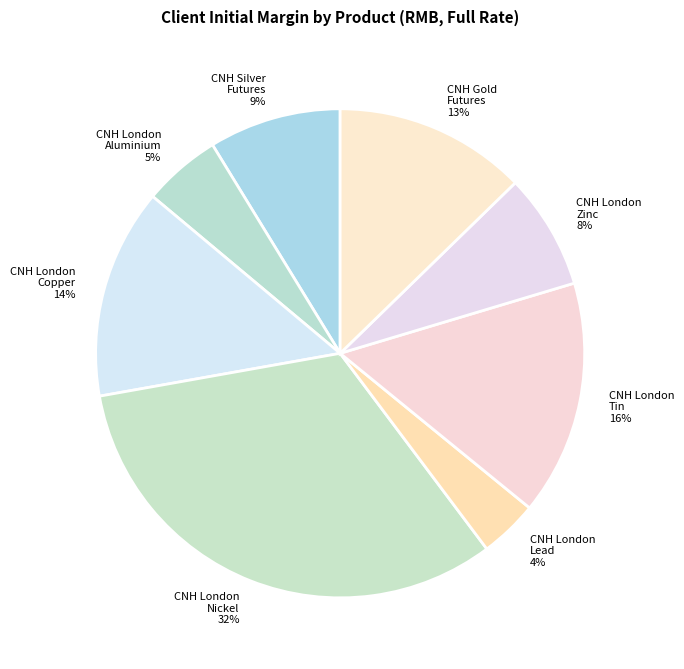

How many slices are in this pie chart?

8